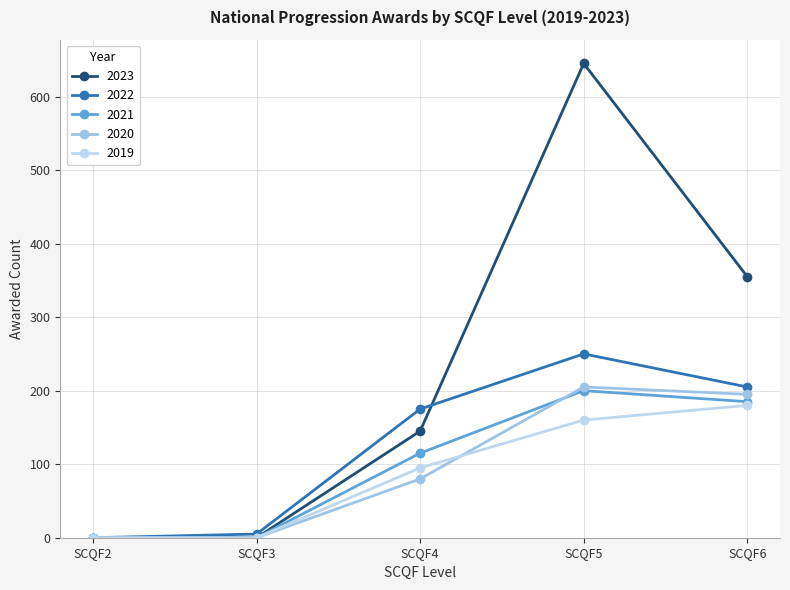

At which category is the sum across all series the highest?

SCQF5